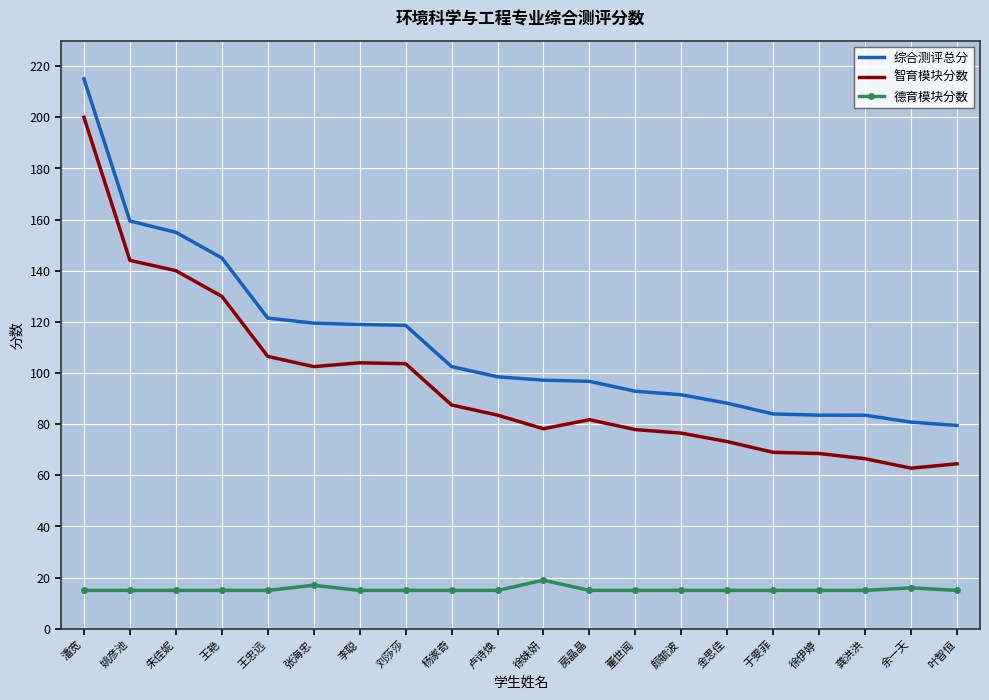

What is the sum of the 综合测评总分 values at 颜毓波 and 王忠远?

213.0